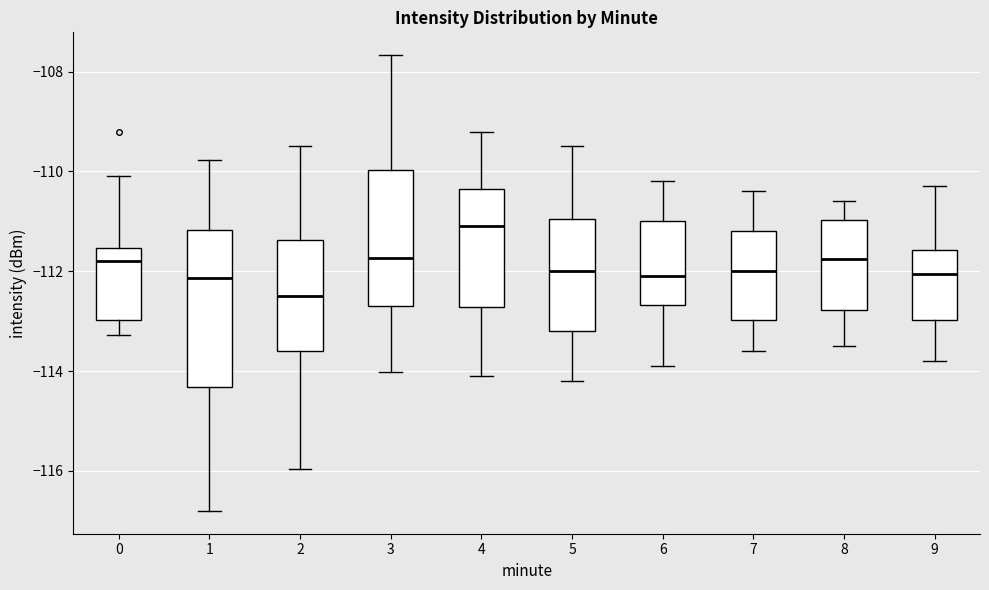

Reading left to right, transcribe this box plot: for each box, give where its median line is, the range the box spans, and where its two whiskers end, as read against the y-axis. The values are not printed on the chart, so give them approximately, as read against the axis.

0: median -111.8, box -113.0 to -111.6, whiskers -113.2 to -110.0
1: median -112.2, box -114.4 to -111.2, whiskers -116.8 to -109.8
2: median -112.4, box -113.6 to -111.4, whiskers -116.0 to -109.4
3: median -111.8, box -112.6 to -110.0, whiskers -114.0 to -107.6
4: median -111.0, box -112.8 to -110.4, whiskers -114.0 to -109.2
5: median -112.0, box -113.2 to -111.0, whiskers -114.2 to -109.4
6: median -112.0, box -112.6 to -111.0, whiskers -113.8 to -110.2
7: median -112.0, box -113.0 to -111.2, whiskers -113.6 to -110.4
8: median -111.8, box -112.8 to -111.0, whiskers -113.4 to -110.6
9: median -112.0, box -113.0 to -111.6, whiskers -113.8 to -110.2